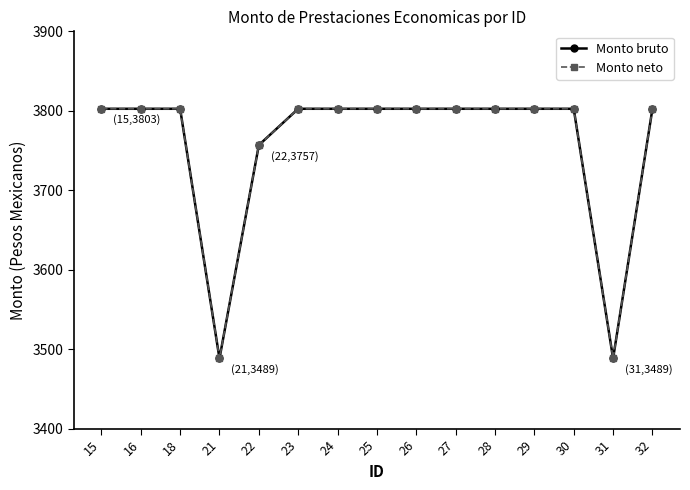

At which category is the sum across all series the highest?

15